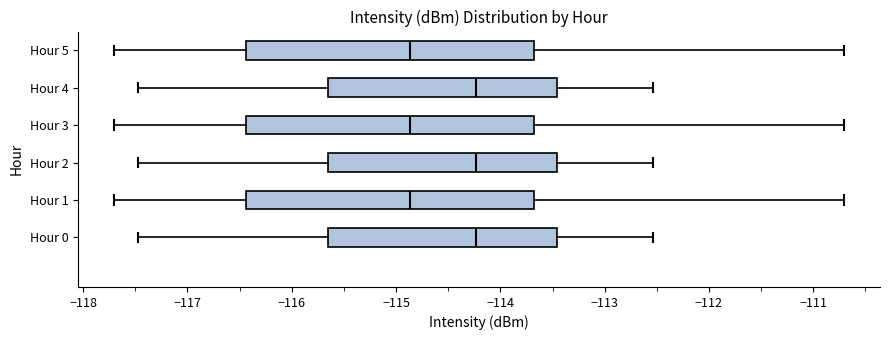

Where does the left whisker of the box for Hour 4 end on the x-axis? The values are not printed on the chart, so give them approximately, as read against the axis.

-117.5